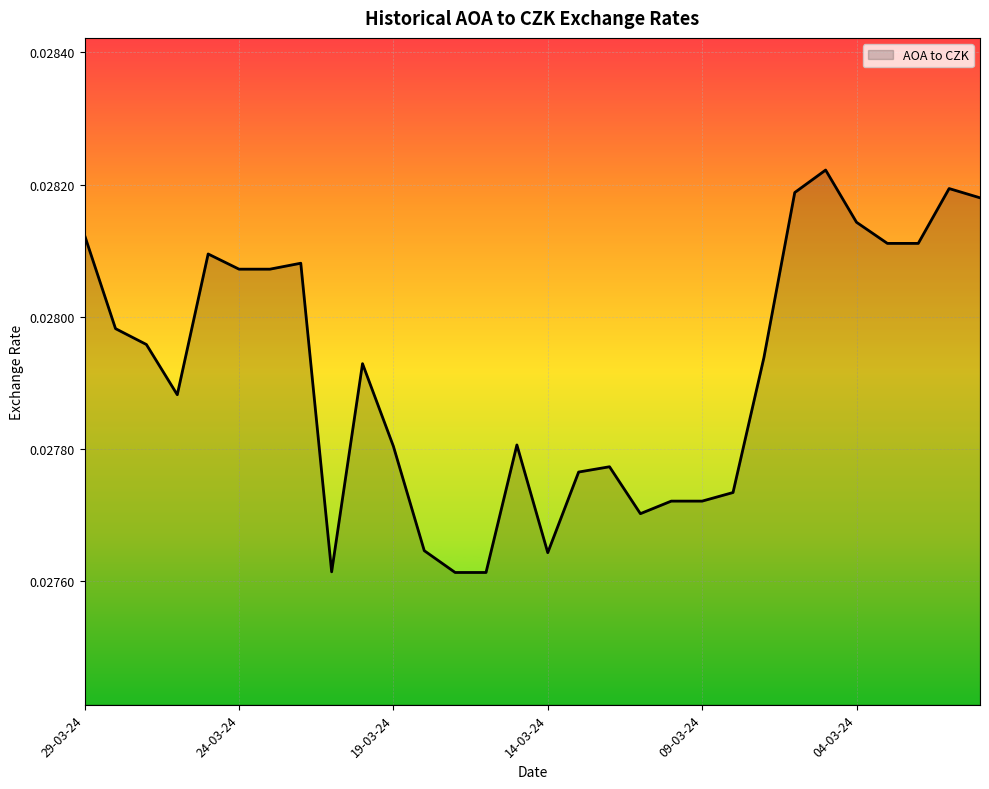

Count the values in the range 0 to 1.

30